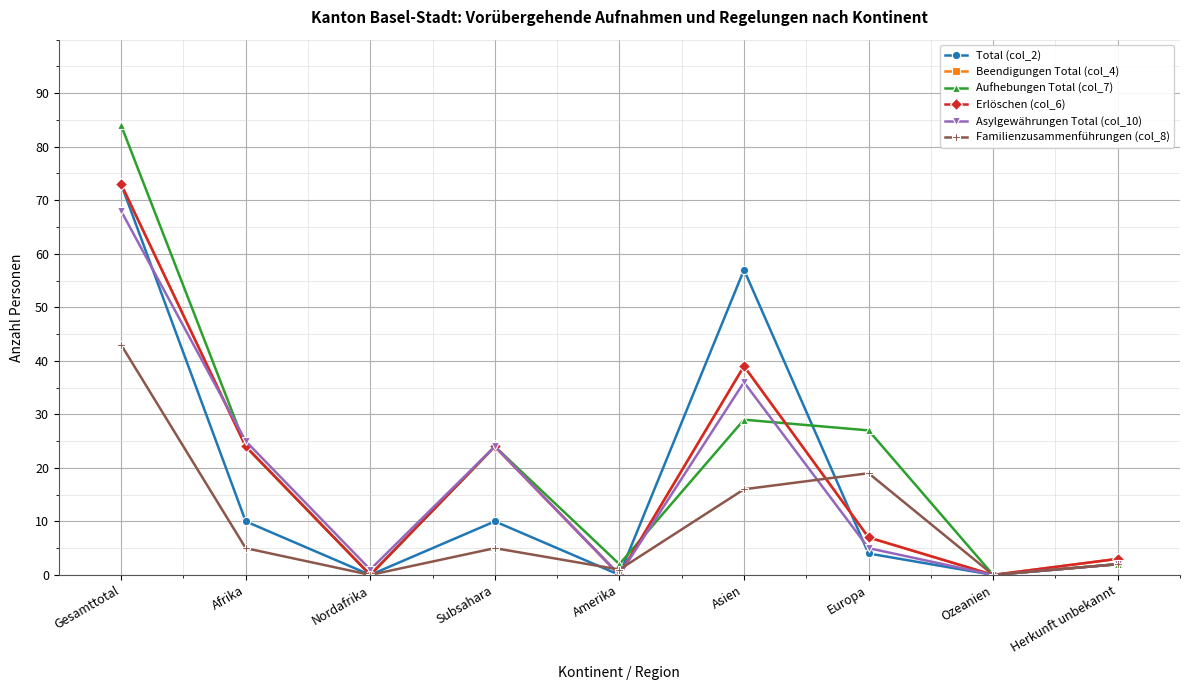

What is the sum of the Asylgewährungen Total (col_10) values at Asien and Subsahara?

60